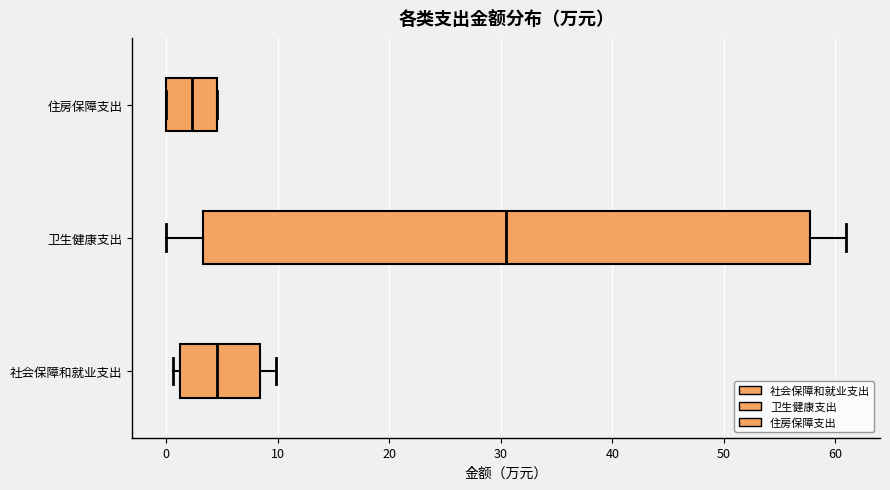

Reading bottom to top, read every box against the x-axis: the position of its median line, the range the box covers, and the ends of its whiskers. The values are not printed on the chart, so give them approximately, as read against the axis.

社会保障和就业支出: median 5, box 1 to 8, whiskers 1 (just left of the box's left edge) to 10
卫生健康支出: median 30, box 3 to 58, whiskers 0 to 61
住房保障支出: median 2, box 0 to 5, whiskers 0 to 5